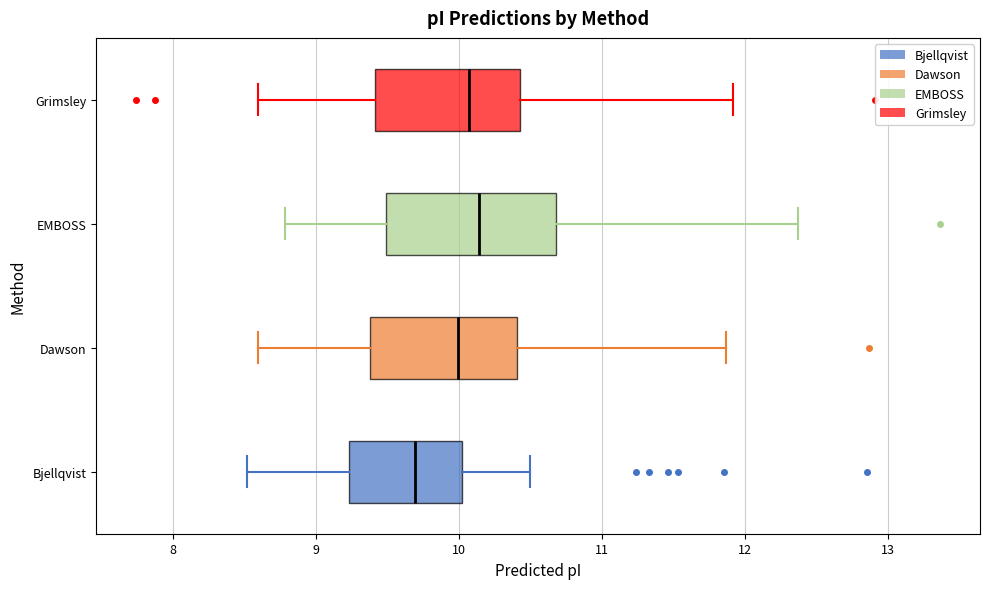

Reading bottom to top, read every box against the x-axis: the position of its median line, the range the box covers, and the ends of its whiskers. The values are not printed on the chart, so give them approximately, as read against the axis.

Bjellqvist: median 9.7, box 9.2 to 10.0, whiskers 8.5 to 10.5
Dawson: median 10.0, box 9.4 to 10.4, whiskers 8.6 to 11.9
EMBOSS: median 10.1, box 9.5 to 10.7, whiskers 8.8 to 12.4
Grimsley: median 10.1, box 9.4 to 10.4, whiskers 8.6 to 11.9